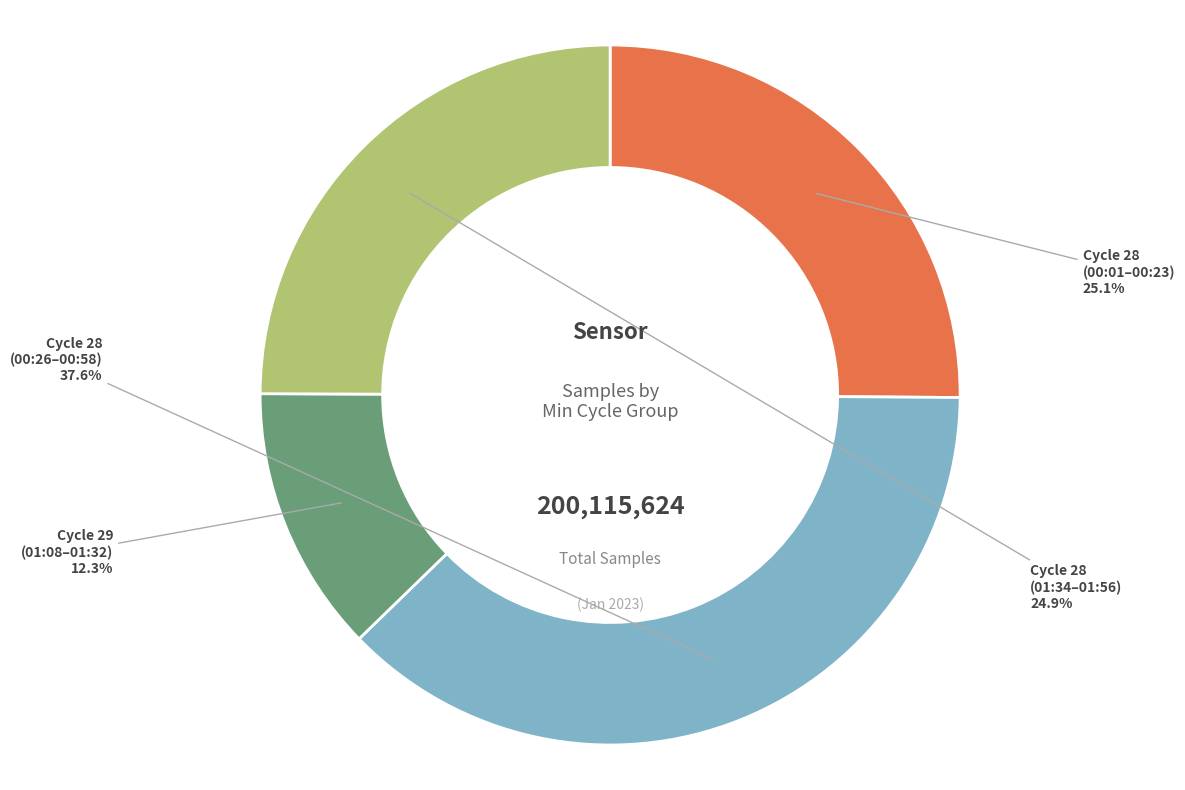

What is the ratio of the value at Cycle 29 (01:08–01:32) to the value at Cycle 28 (00:26–00:58)?

0.3